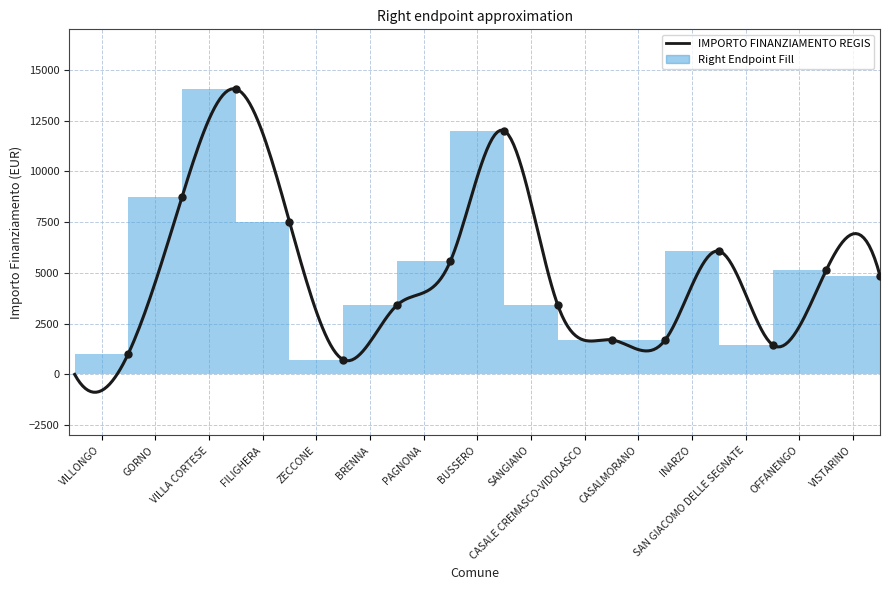

Rank the categories by value from lowest to highest.

ZECCONE, VILLONGO, SAN GIACOMO DELLE SEGNATE, CASALE CREMASCO-VIDOLASCO, CASALMORANO, BRENNA, SANGIANO, VISTARINO, OFFANENGO, PAGNONA, INARZO, FILIGHERA, GORNO, BUSSERO, VILLA CORTESE